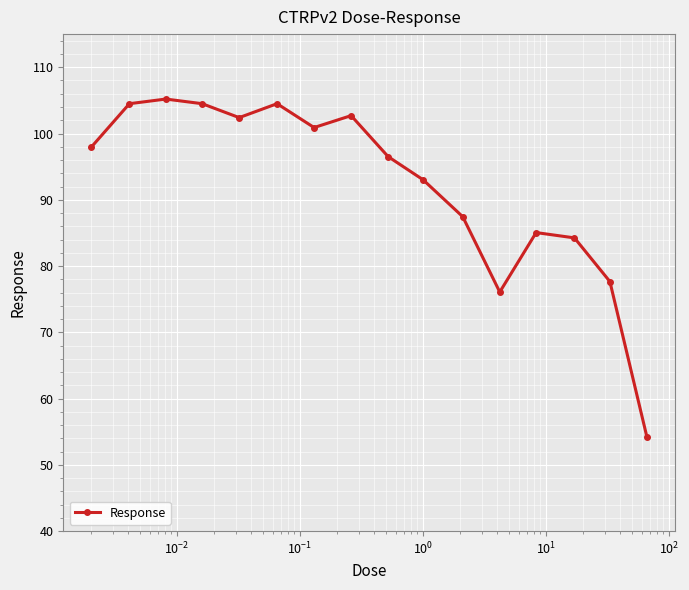

Does the chart have visible grid lines?

Yes